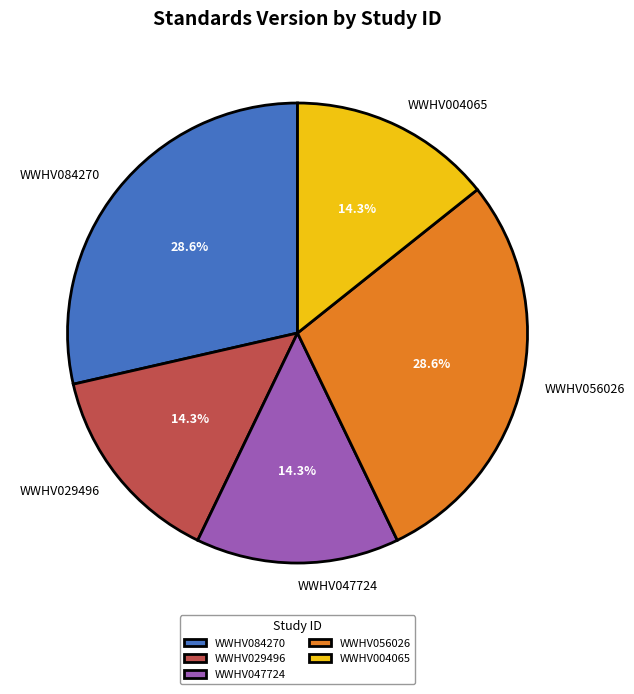

Is WWHV047724 the majority of the pie?

No